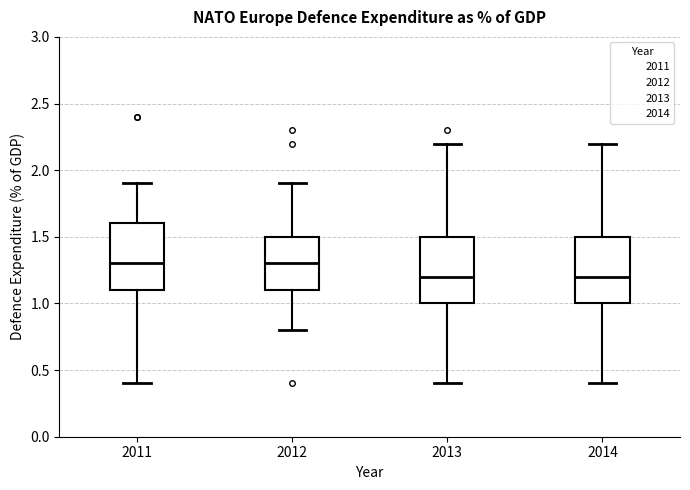

Reading left to right, read every box against the y-axis: the position of its median line, the range the box covers, and the ends of its whiskers. The values are not printed on the chart, so give them approximately, as read against the axis.

2011: median 1.3, box 1.1 to 1.6, whiskers 0.4 to 1.9
2012: median 1.3, box 1.1 to 1.5, whiskers 0.8 to 1.9
2013: median 1.2, box 1.0 to 1.5, whiskers 0.4 to 2.2
2014: median 1.2, box 1.0 to 1.5, whiskers 0.4 to 2.2